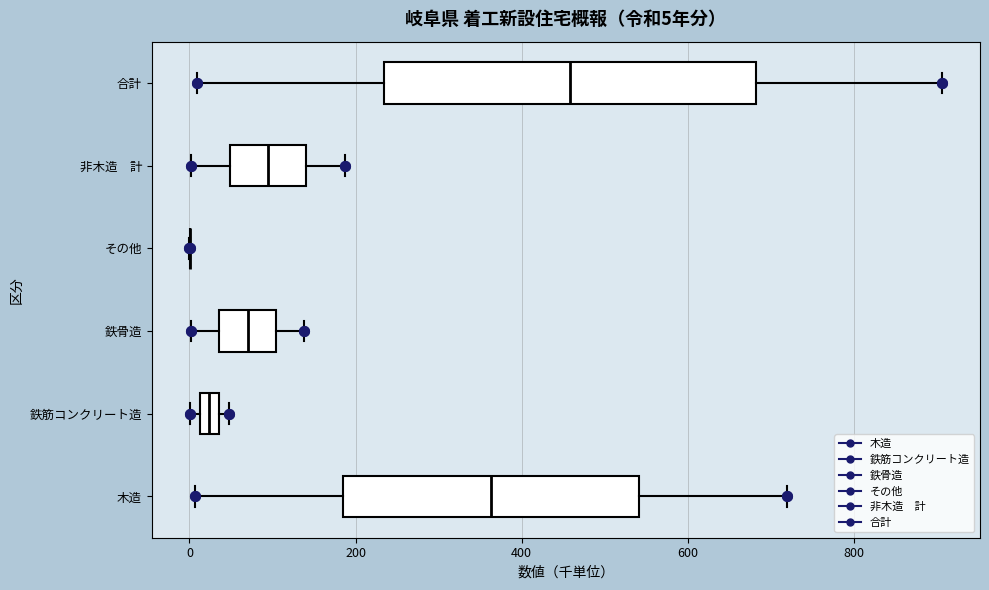

Which box is the widest, from its left edge to its right edge?

合計